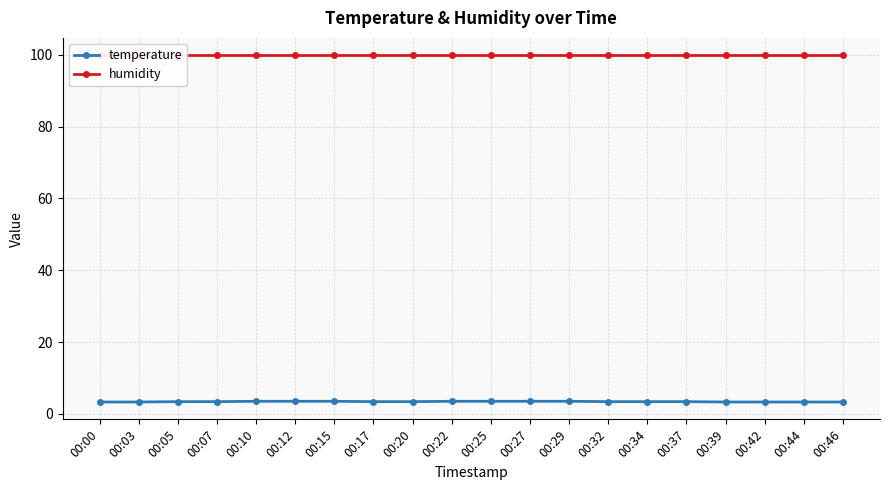

What are all the series names shown in the legend?

temperature, humidity